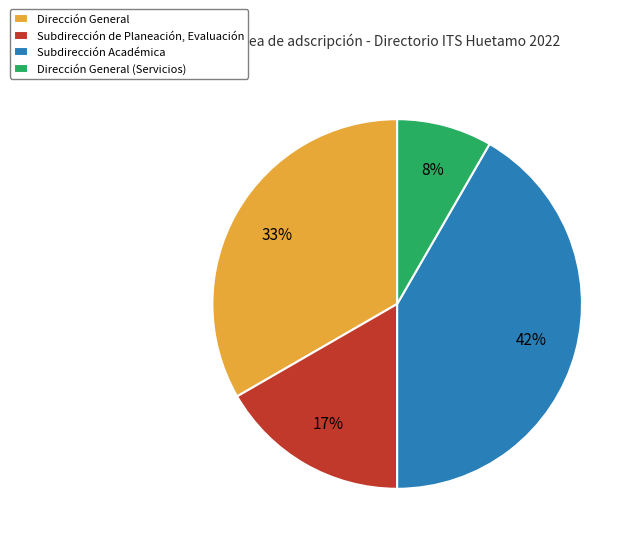

How many segments does this pie chart have?

4